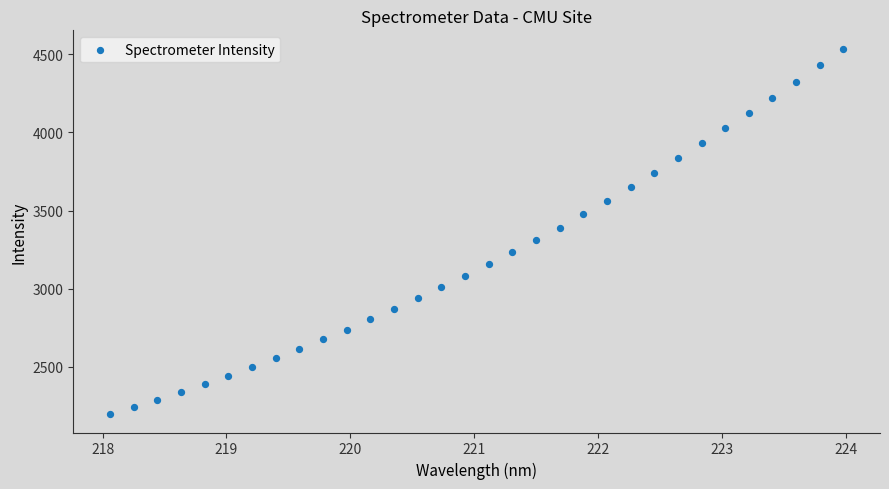

What is the range of X values (max minus min)?

5.9